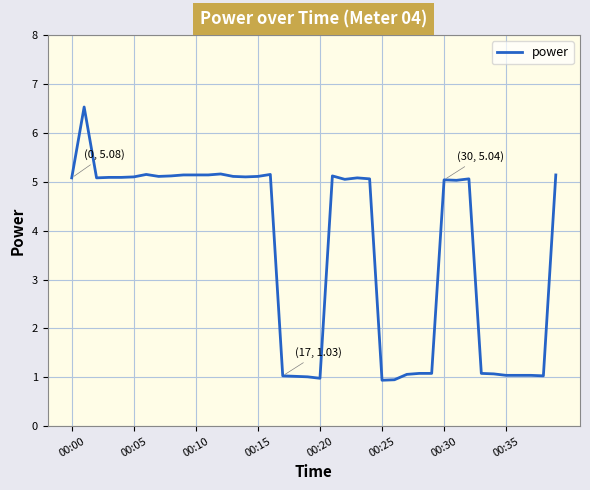

What is the difference between the maximum and minimum values?

5.6